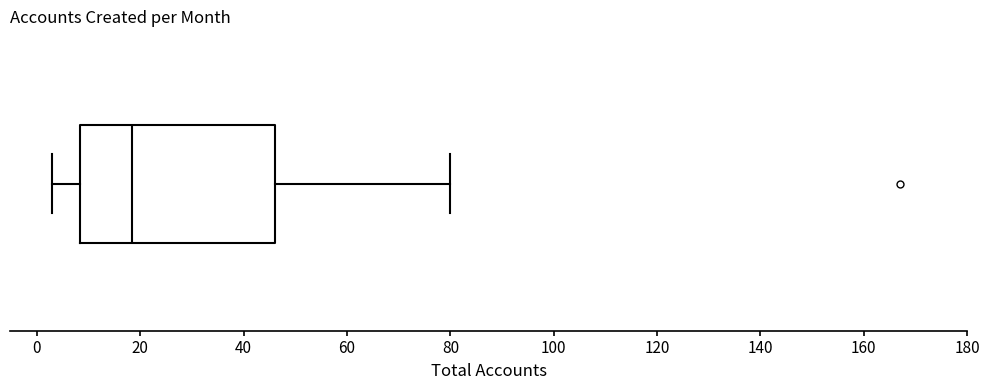

Where does the right whisker of the box end on the x-axis? The values are not printed on the chart, so give them approximately, as read against the axis.

80